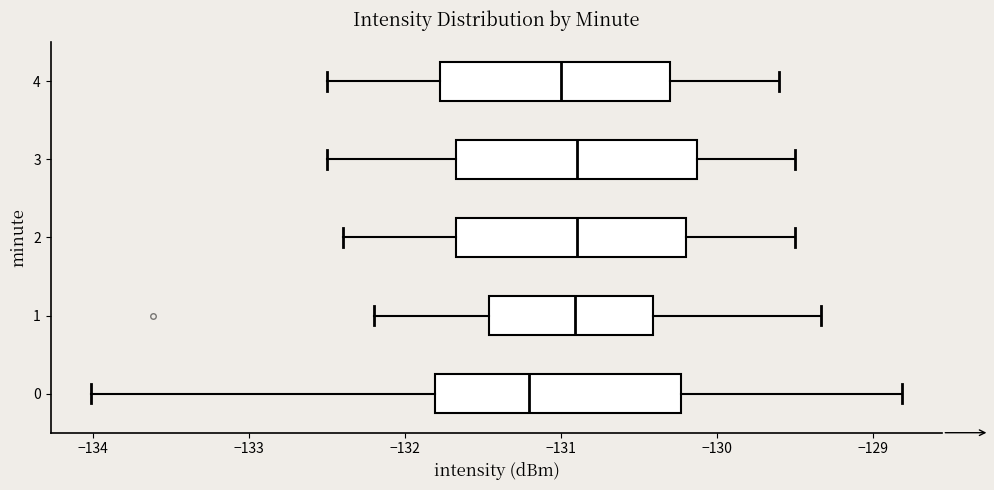

Which box's median line is the furthest to the left?

0